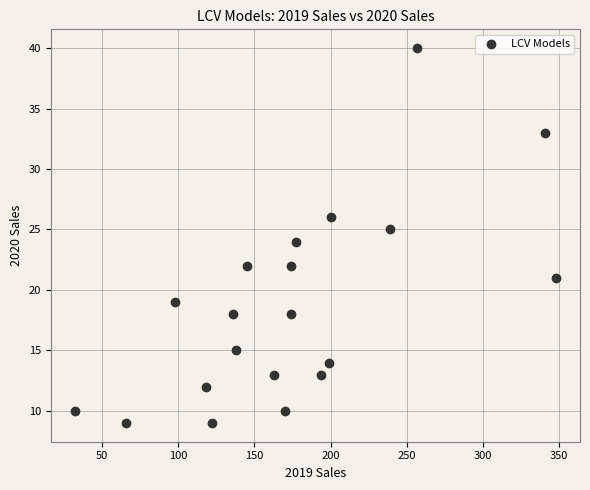

What is the range of Y values (max minus min)?

31